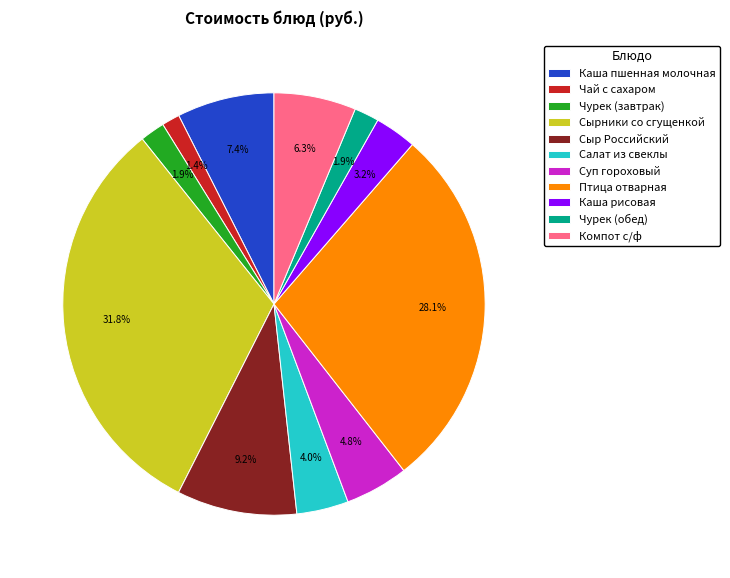

To the nearest percent, what is the difference between the Каша рисовая and Чай с сахаром slice percentages?

2%